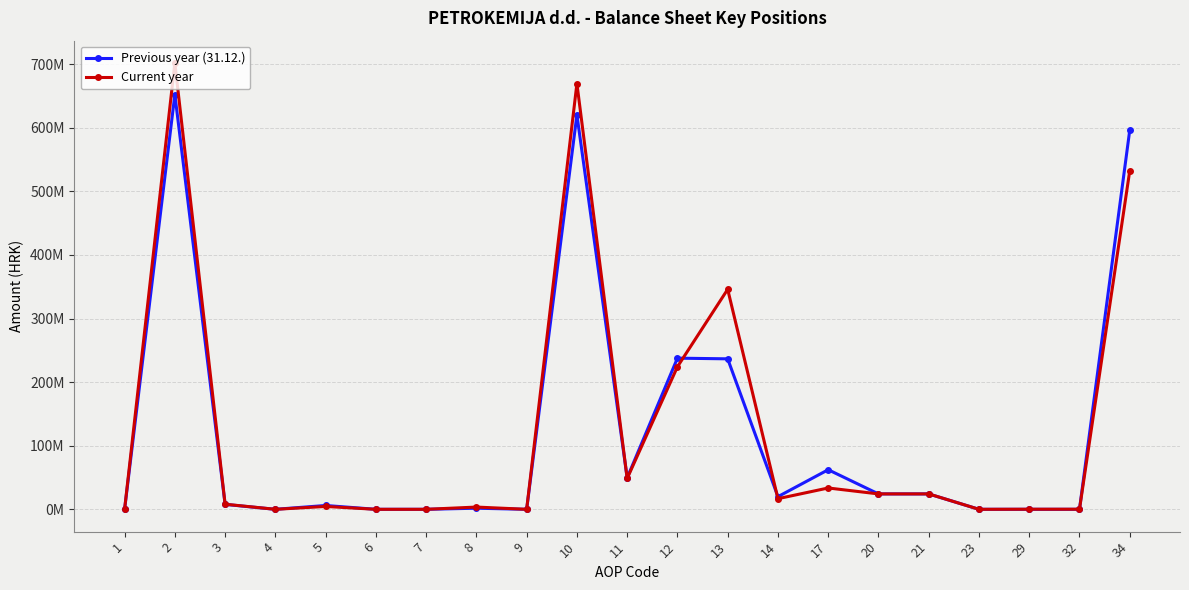

What is the value of the Current year point at the 17th from the left?

24212988